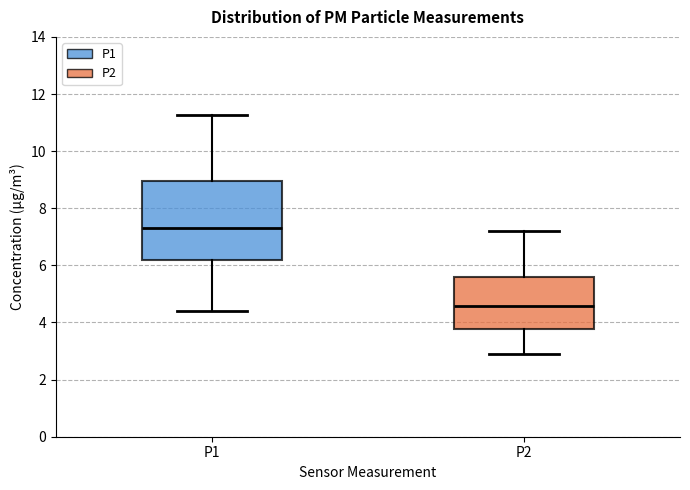

Where is the upper edge of the box for P2 on the y-axis? The values are not printed on the chart, so give them approximately, as read against the axis.

5.6